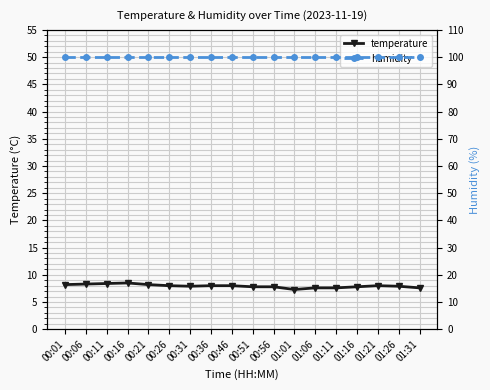

How many data points does each series have?

18